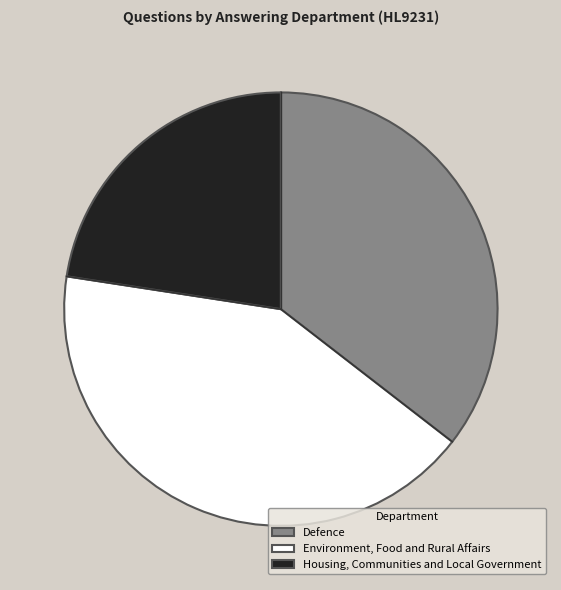

Rank the categories by value from lowest to highest.

Housing, Communities and Local Government, Defence, Environment, Food and Rural Affairs